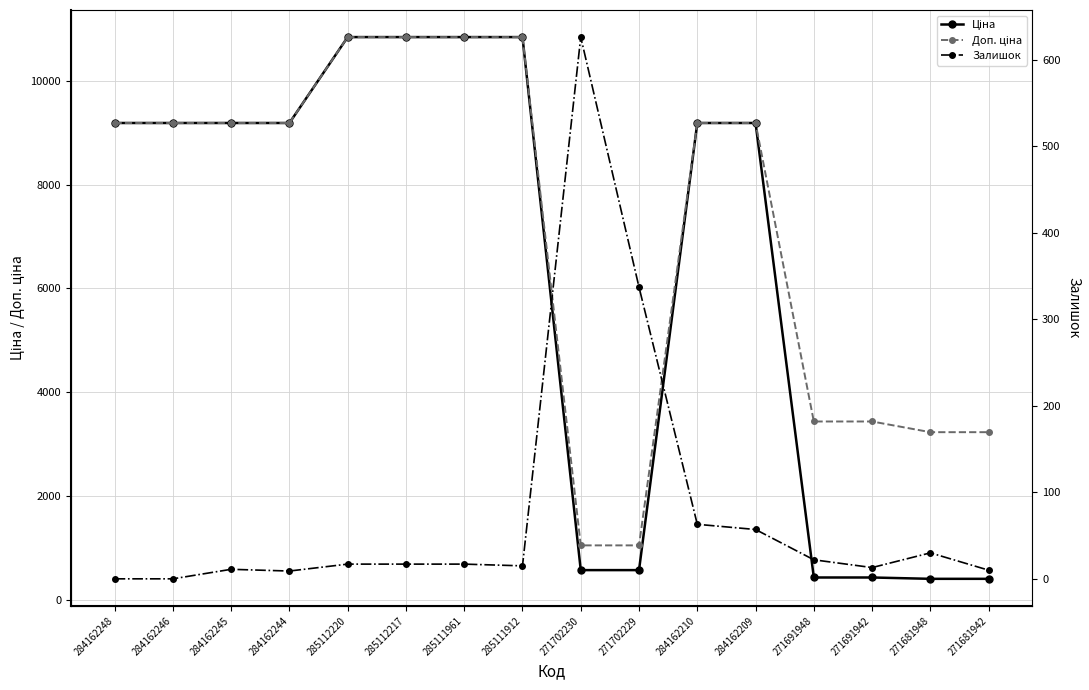

At which label does Ціна reach its peak?

285112220